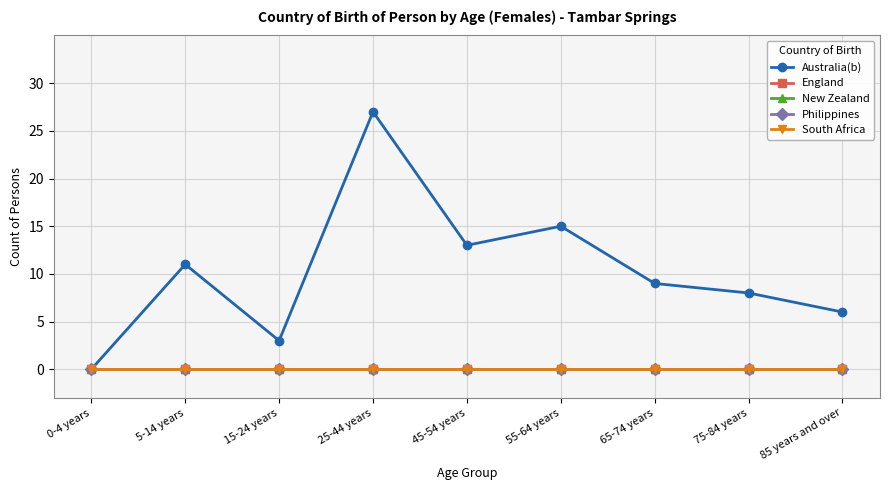

Does the chart have visible grid lines?

Yes